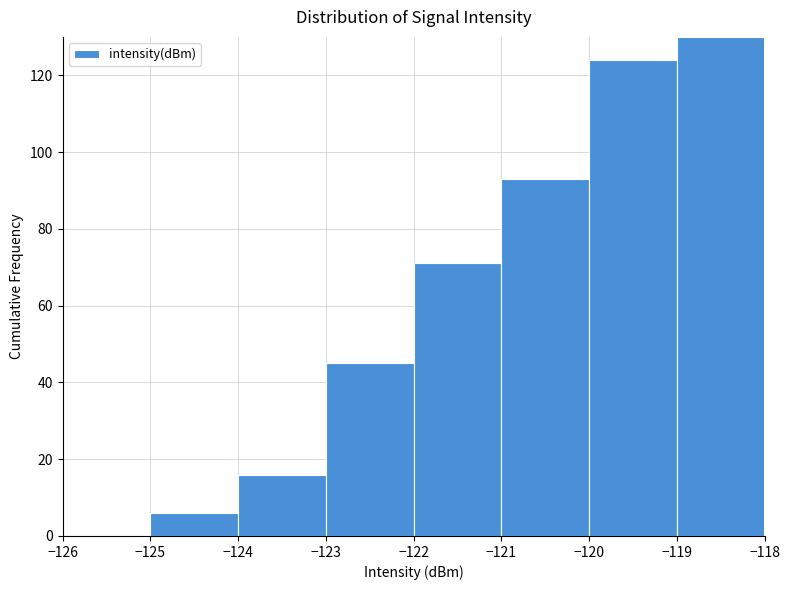

Reading left to right, transcribe this chart: for each bar, give the range it covers on the x-axis and its height. The values are not printed on the chart, so give them approximately, as read against the axis.

-126 to -125: 0
-125 to -124: 6
-124 to -123: 16
-123 to -122: 46
-122 to -121: 72
-121 to -120: 94
-120 to -119: 124
-119 to -118: 130